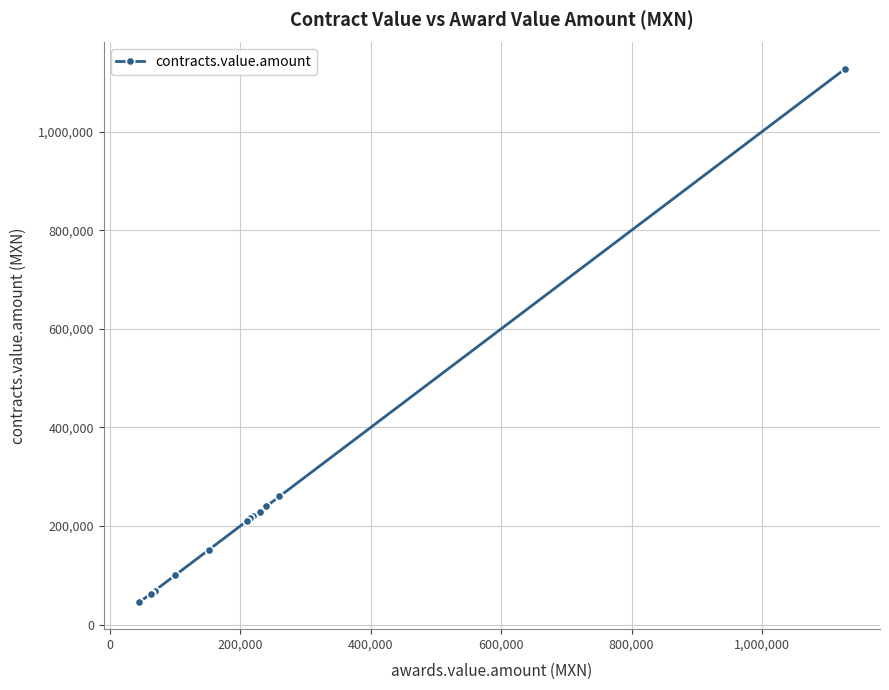

Count the number of categories in the chart.

13